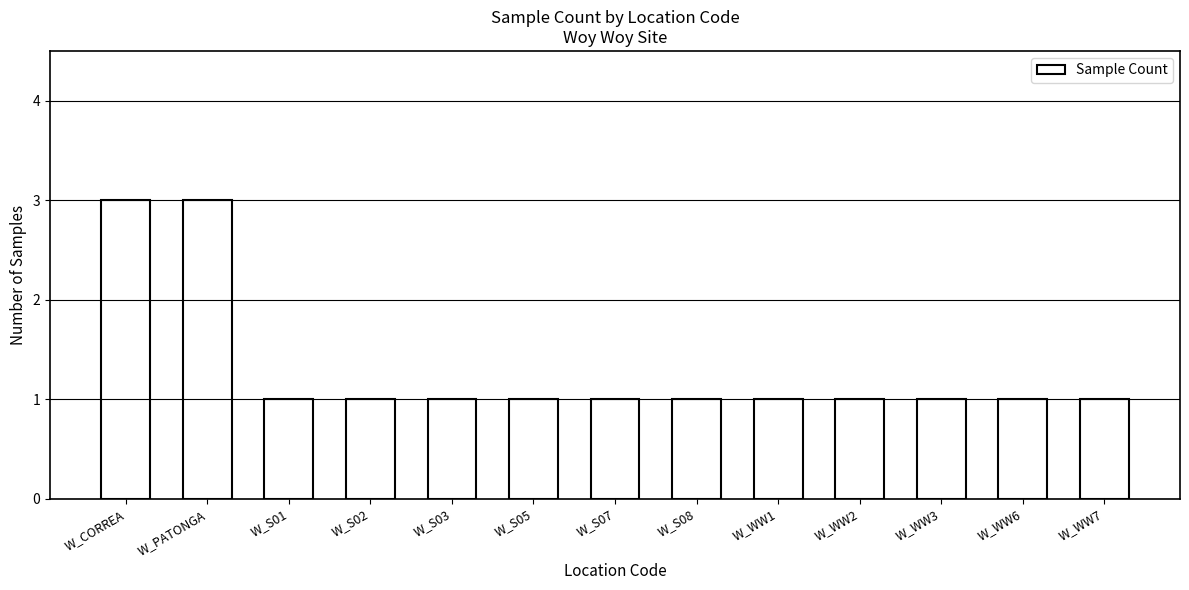

What is the greatest value displayed?

3